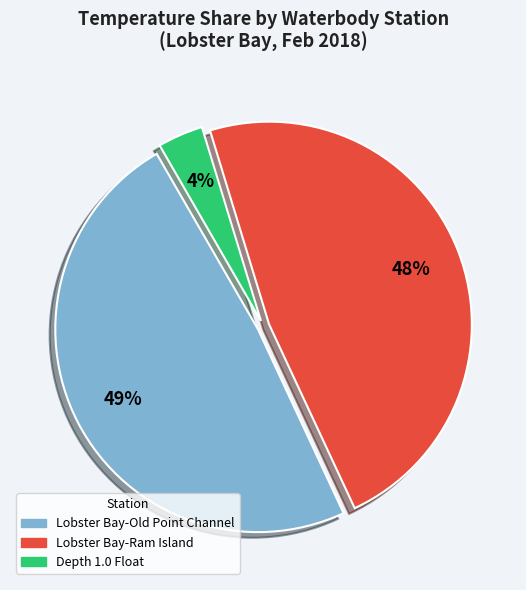

To the nearest percent, what is the difference between the largest and smallest slice percentages?

45%